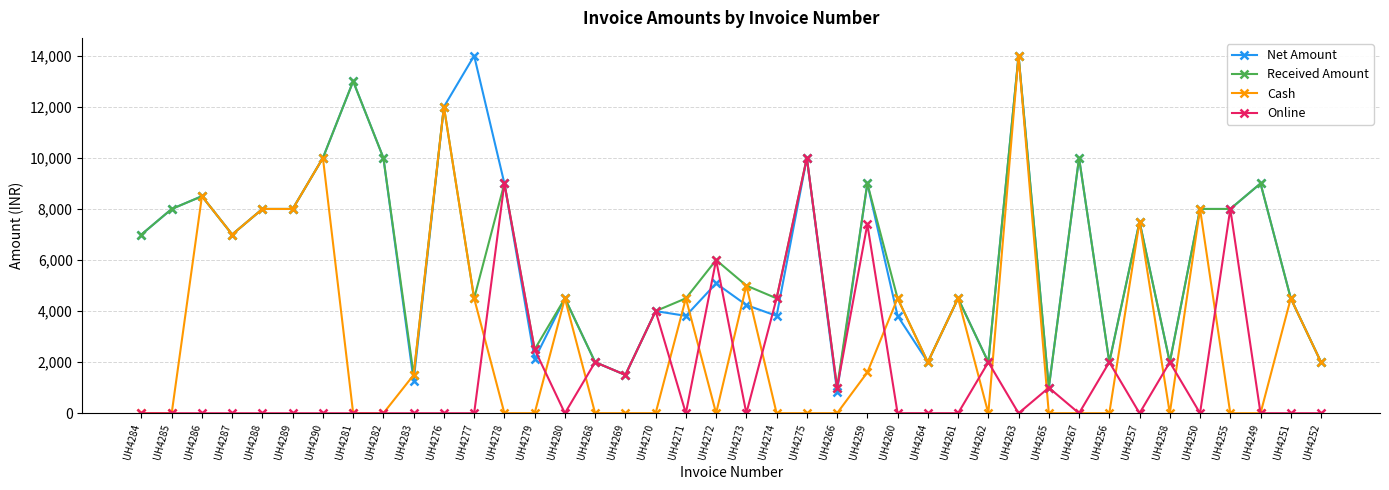

What is the greatest value displayed?

14000.0